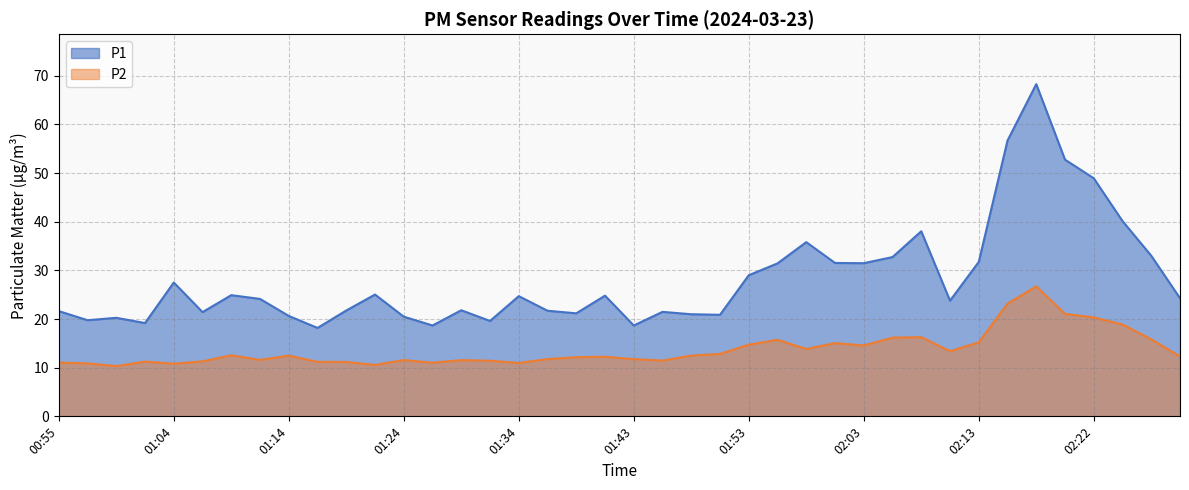

True or false: P2 and P1 intersect in this chart.

False